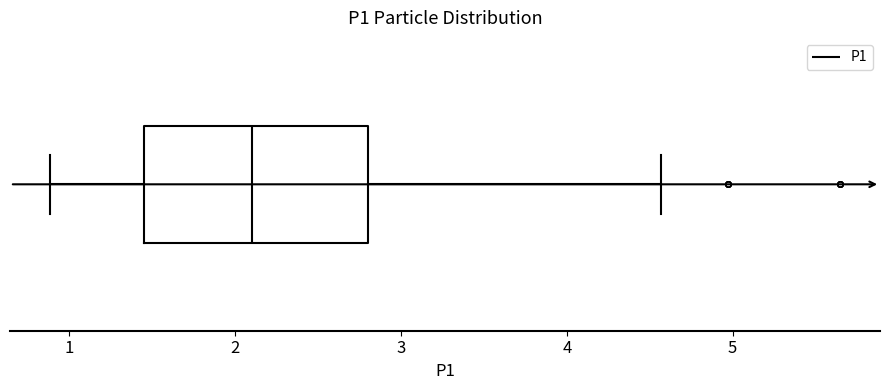

Where is the right edge of the box on the x-axis? The values are not printed on the chart, so give them approximately, as read against the axis.

2.8